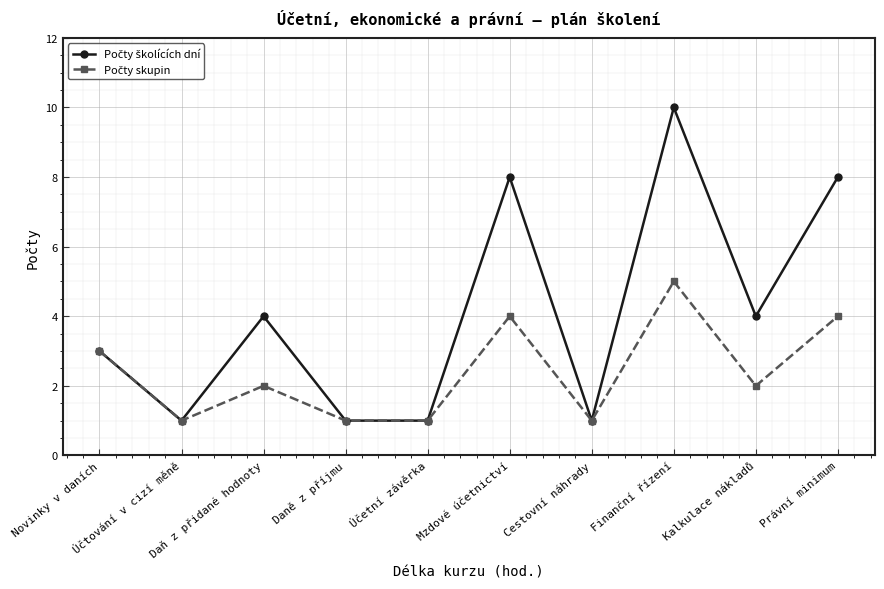

What is the maximum value shown in the chart?

10